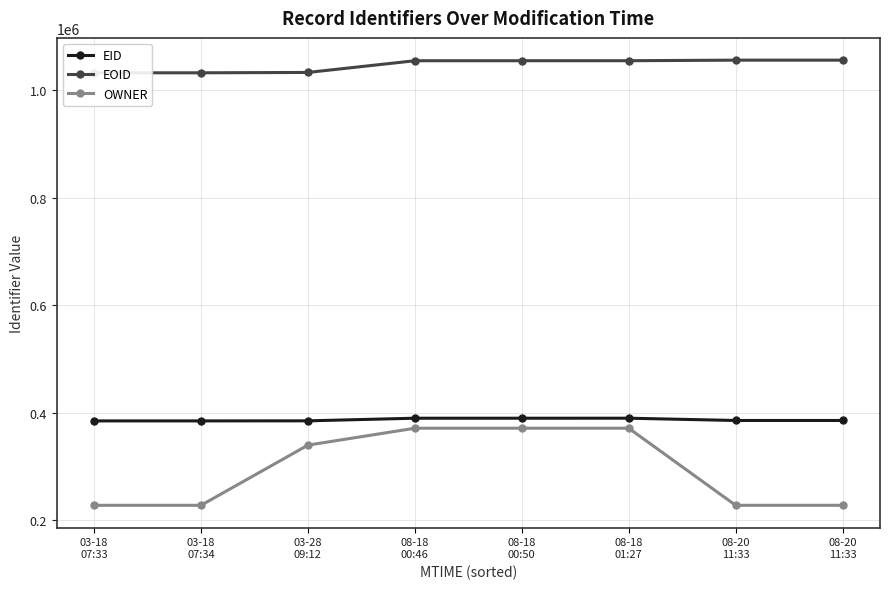

Which series has the largest total across all categories?

EOID